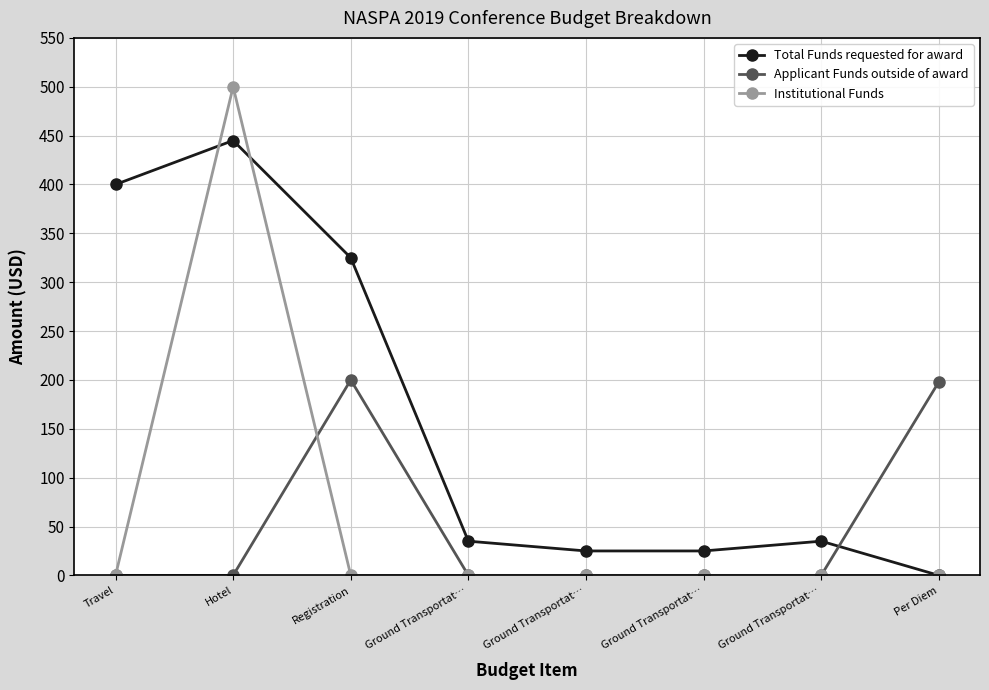

Count the number of categories in the chart.

8